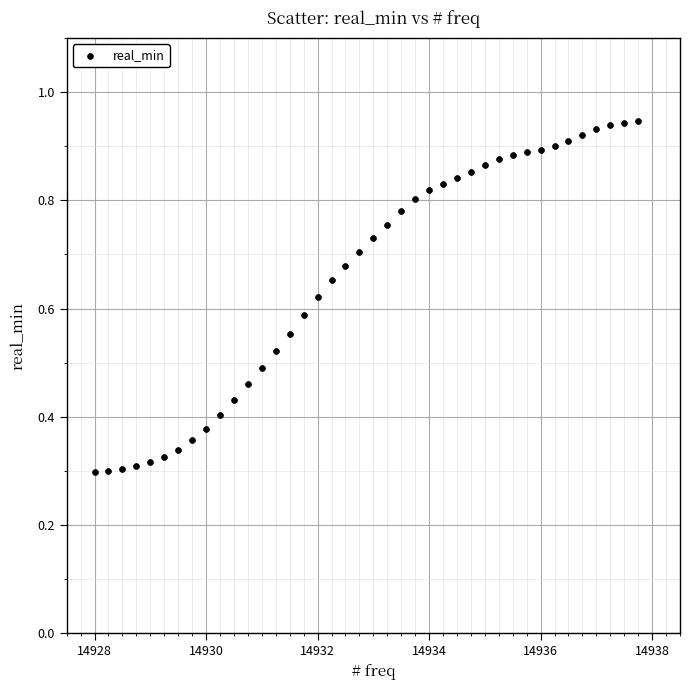

What is the range of X values (max minus min)?

9.8